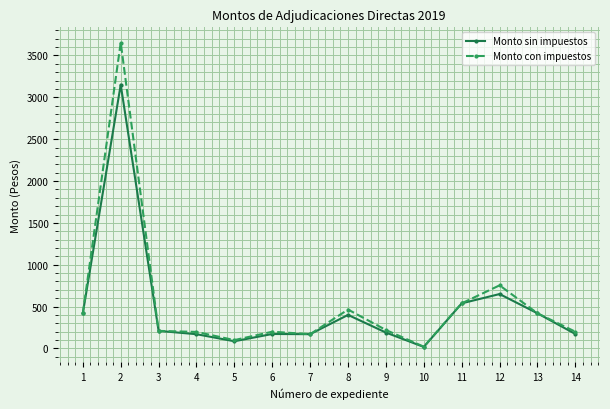

What is the difference between the maximum and minimum values in the Monto con impuestos series?

3633.0